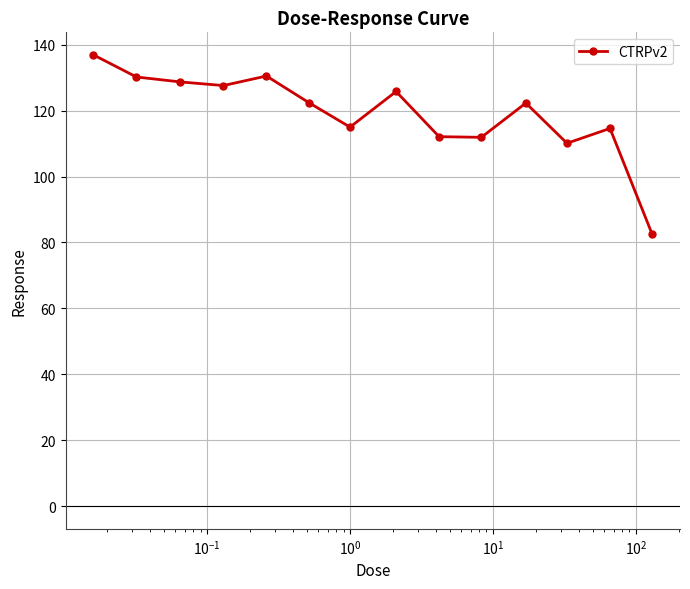

True or false: there are more than 1 points higher than both neighbors.

True